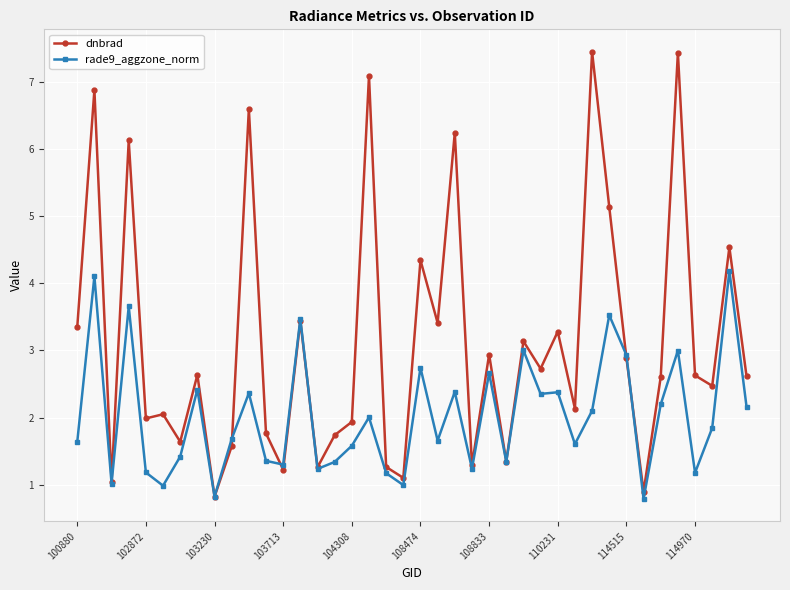

Which series has the largest range (max minus min)?

dnbrad